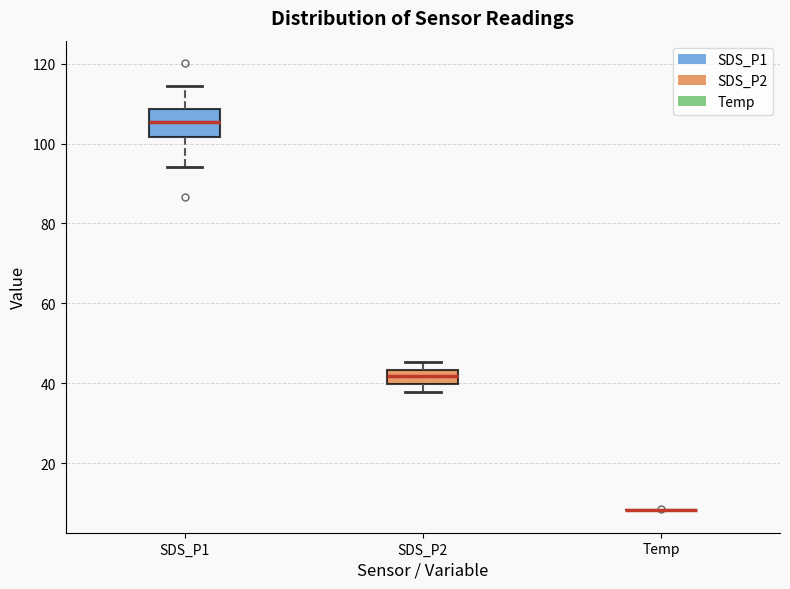

Reading left to right, read every box against the y-axis: the position of its median line, the range the box covers, and the ends of its whiskers. The values are not printed on the chart, so give them approximately, as read against the axis.

SDS_P1: median 106, box 102 to 108, whiskers 94 to 114
SDS_P2: median 42, box 40 to 44, whiskers 38 to 46
Temp: box collapsed to a line at 8, whiskers 8 to 8